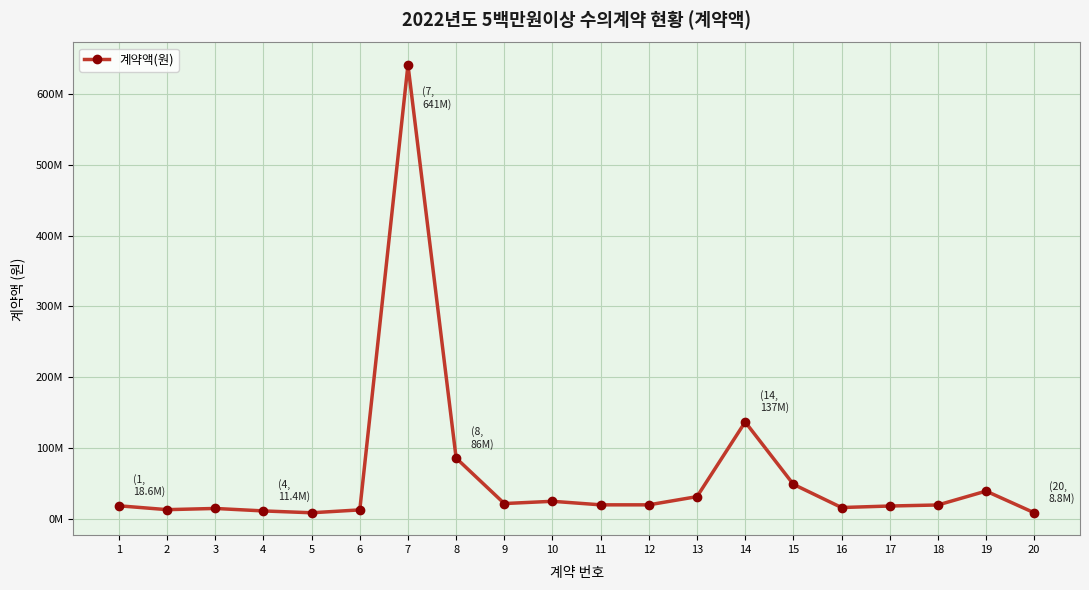

What is the difference between the maximum and minimum values?

632260421